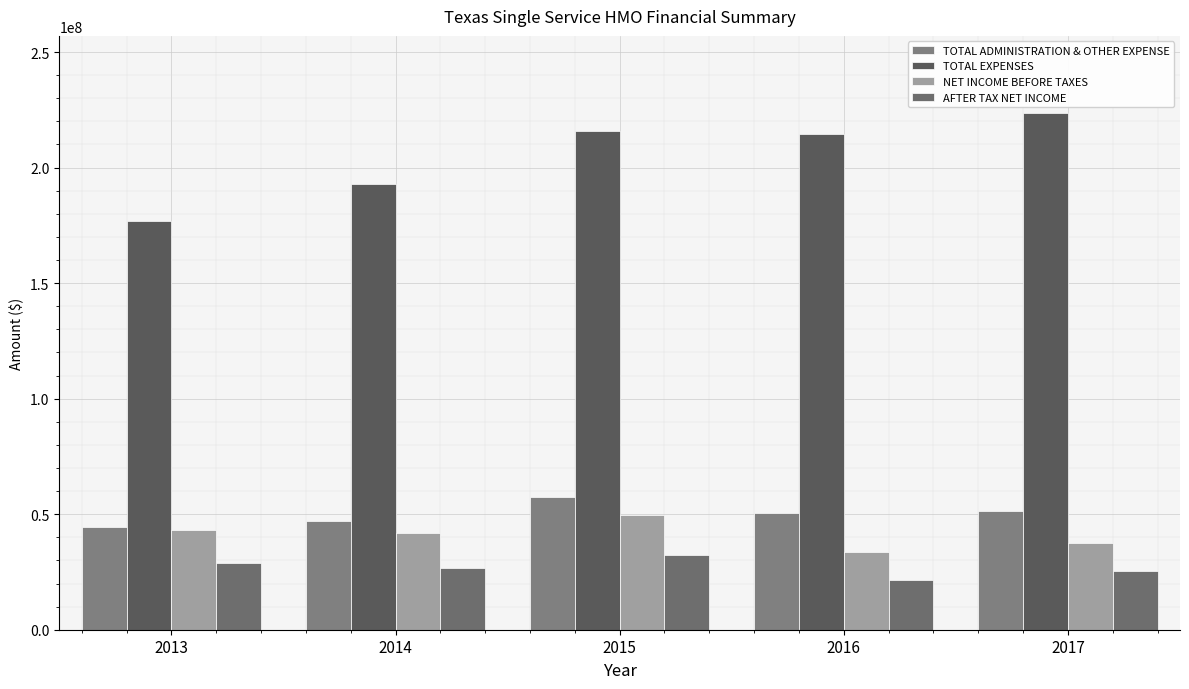

What are all the series names shown in the legend?

TOTAL ADMINISTRATION & OTHER EXPENSE, TOTAL EXPENSES, NET INCOME BEFORE TAXES, AFTER TAX NET INCOME